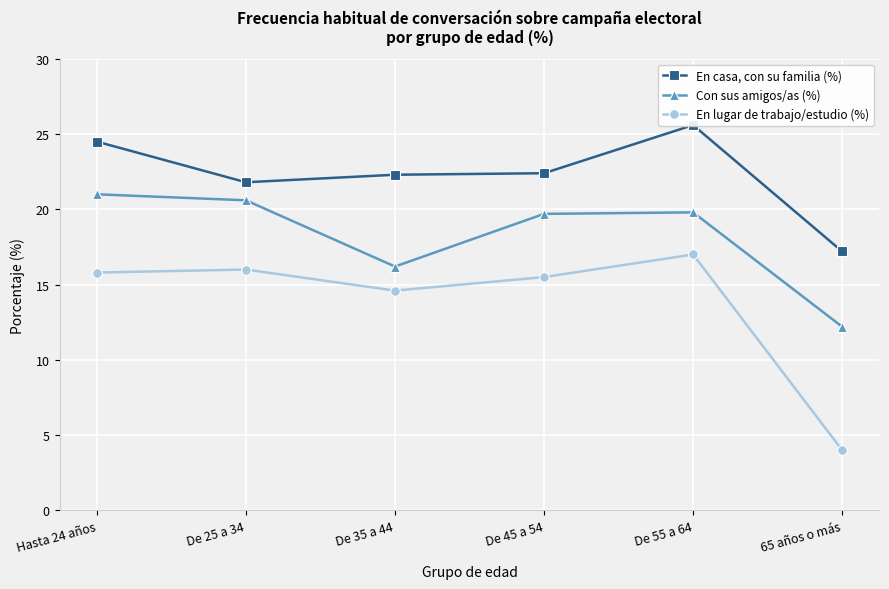

List the labels in order of En casa, con su familia (%) value, smallest first.

65 años o más, De 25 a 34, De 35 a 44, De 45 a 54, Hasta 24 años, De 55 a 64